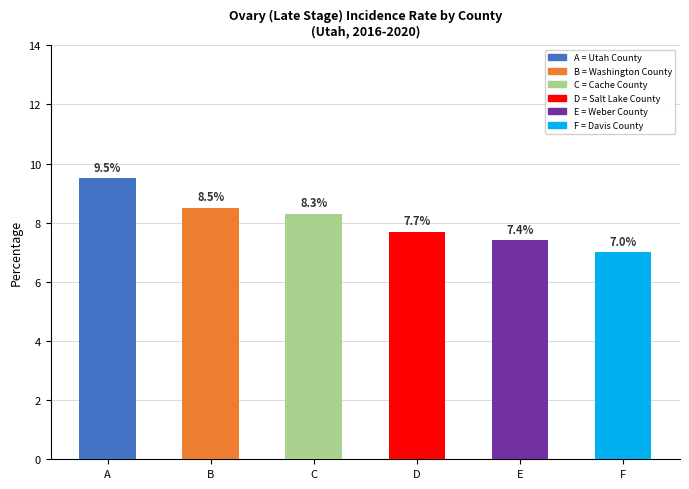

The value at A is 9.5. True or false?

True